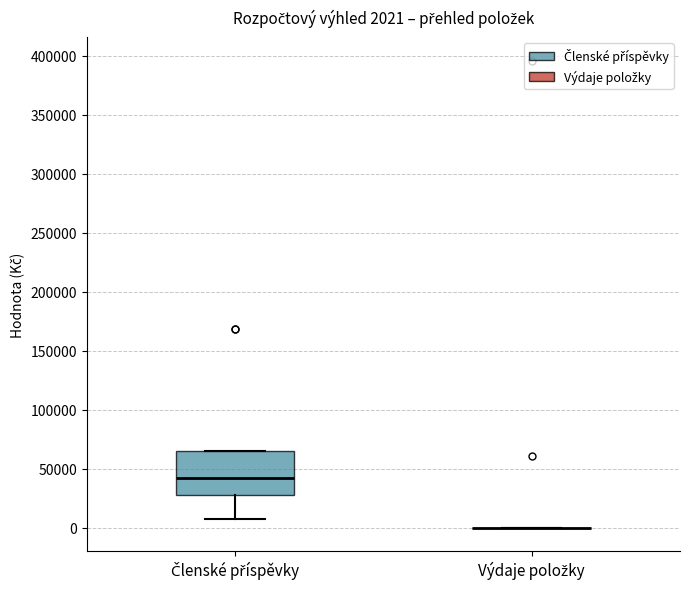

Comparing the boxes themselves (not the whiskers), which one is the tallest?

Členské příspěvky